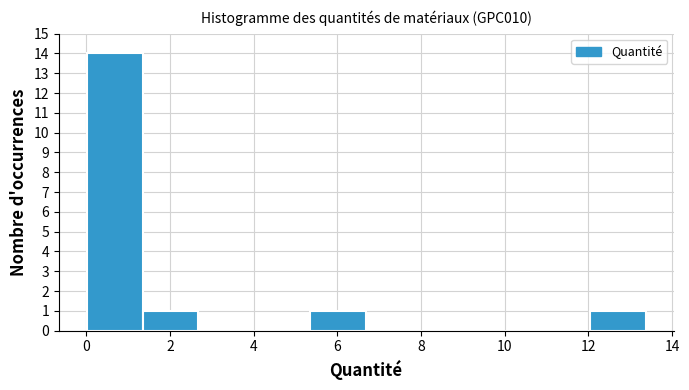

Reading left to right, list every bar in this chart as the range it spans on the x-axis followed by its height. Neither the bar edges nor the heights are printed on the chart, so give them approximately, as read against the axes.

0.0 to 1.4: 14
1.4 to 2.6: 1
2.6 to 4.0: 0
4.0 to 5.4: 0
5.4 to 6.6: 1
6.6 to 8.0: 0
8.0 to 9.4: 0
9.4 to 10.6: 0
10.6 to 12.0: 0
12.0 to 13.4: 1